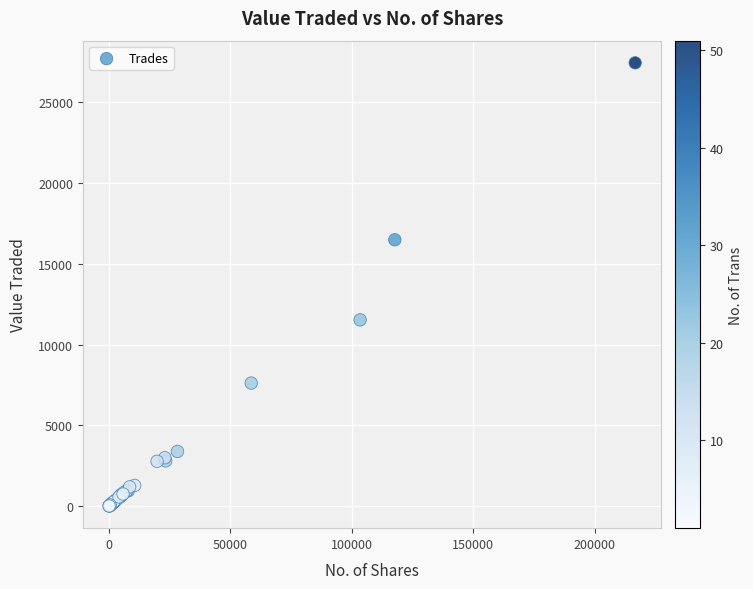

What Y value in the scatter plot is closest to 13721?

11530